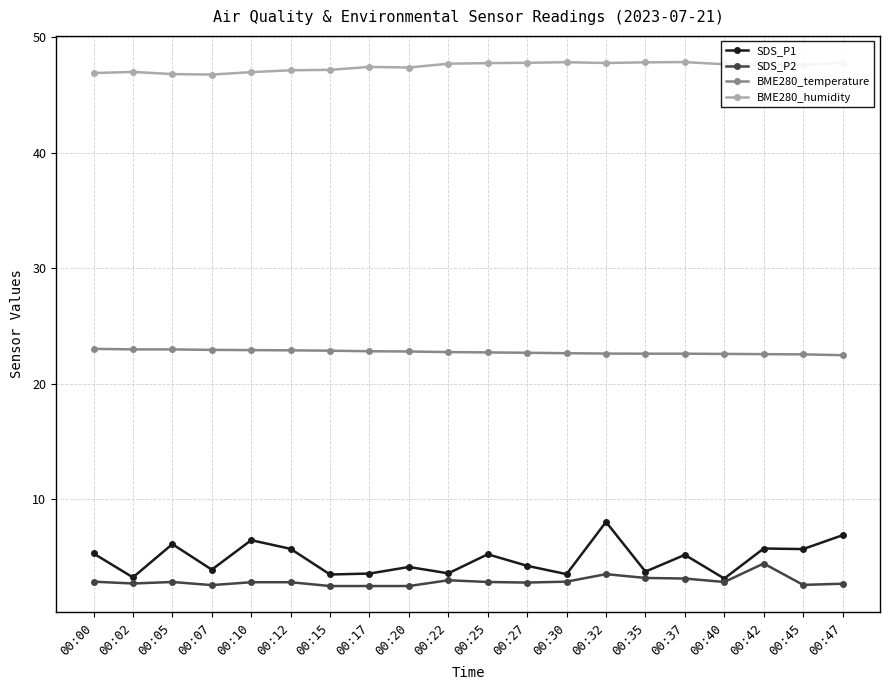

Count the number of data series in this chart.

4